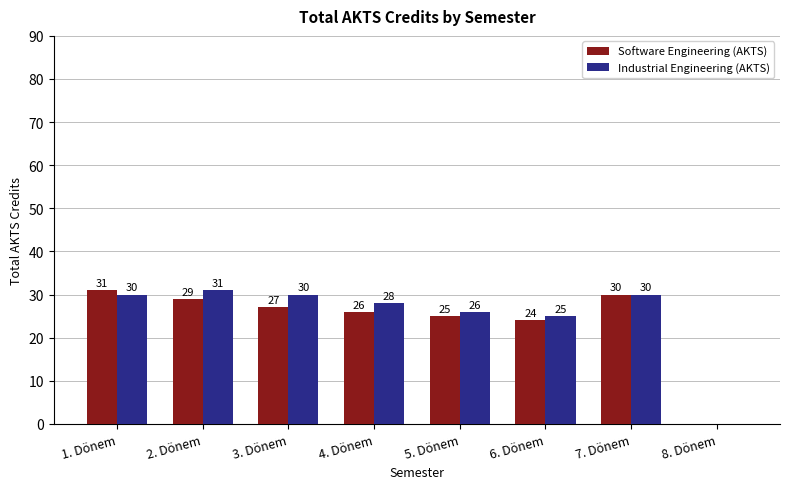

What value does the Industrial Engineering (AKTS) series have at 4. Dönem?

28